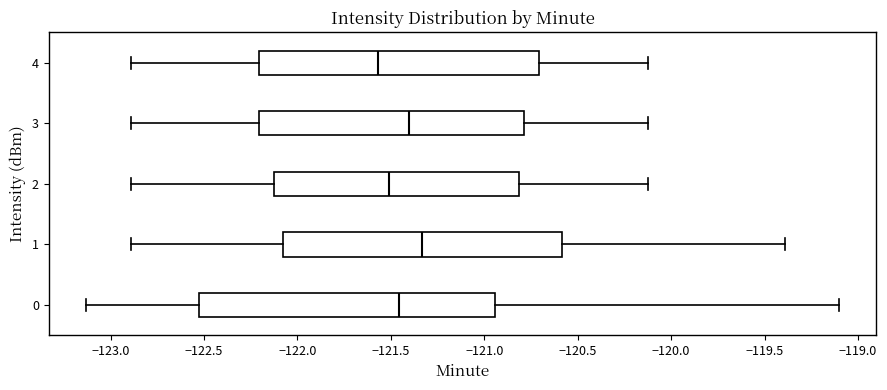

Which box's median line is the furthest to the left?

4